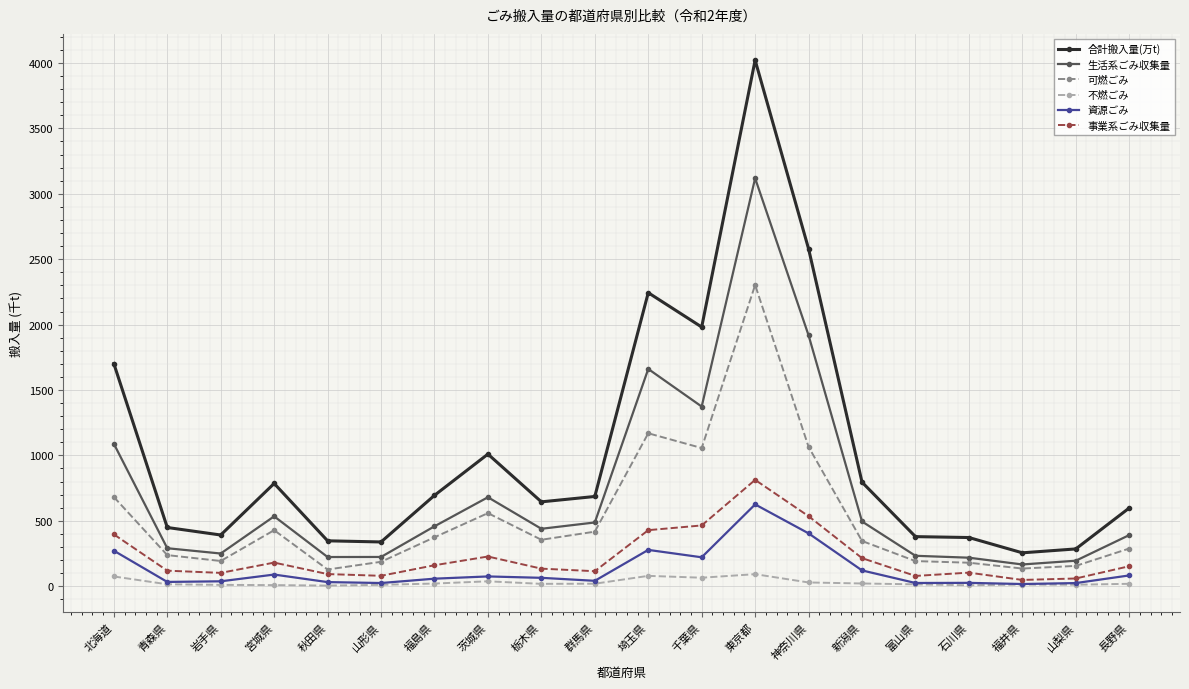

True or false: 資源ごみ and 生活系ごみ収集量 cross at least once.

False